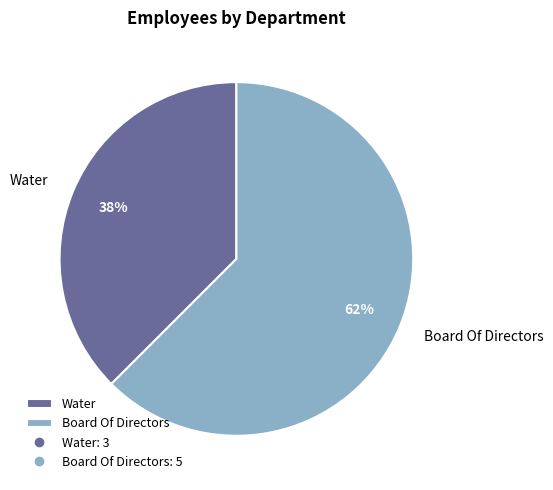

True or false: Water accounts for 26% of the total.

False